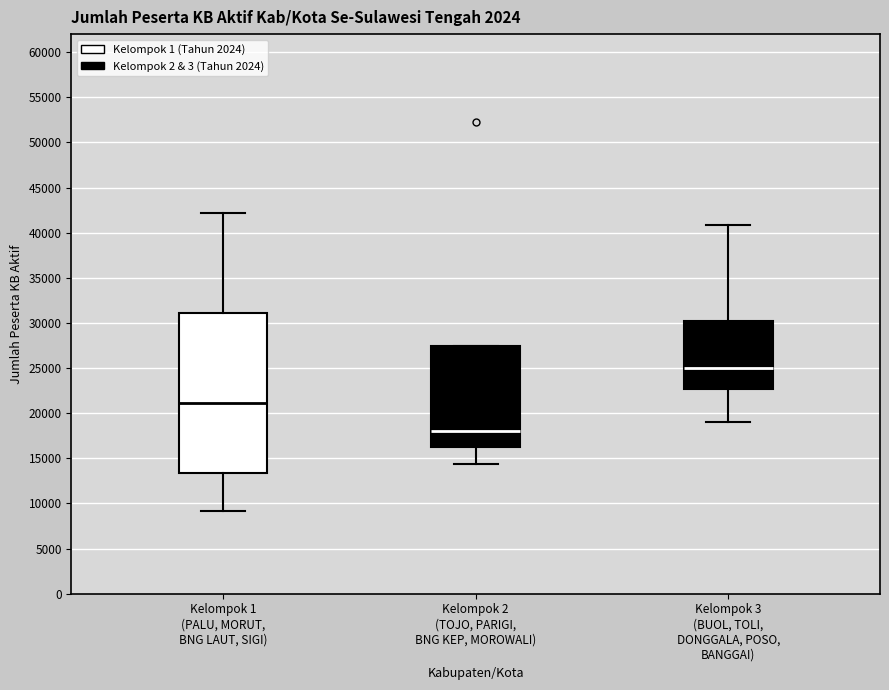

Reading left to right, transcribe this box plot: for each box, give where its median line is, the range the box spans, and where its two whiskers end, as read against the y-axis. The values are not printed on the chart, so give them approximately, as read against the axis.

Kelompok 1 (PALU, MORUT, BNG LAUT, SIGI): median 21000, box 13500 to 31000, whiskers 9000 to 42000
Kelompok 2 (TOJO, PARIGI, BNG KEP, MOROWALI): median 18000, box 16000 to 27500, whiskers 14500 to 27500
Kelompok 3 (BUOL, TOLI, DONGGALA, POSO, BANGGAI): median 25000, box 22500 to 30000, whiskers 19000 to 41000